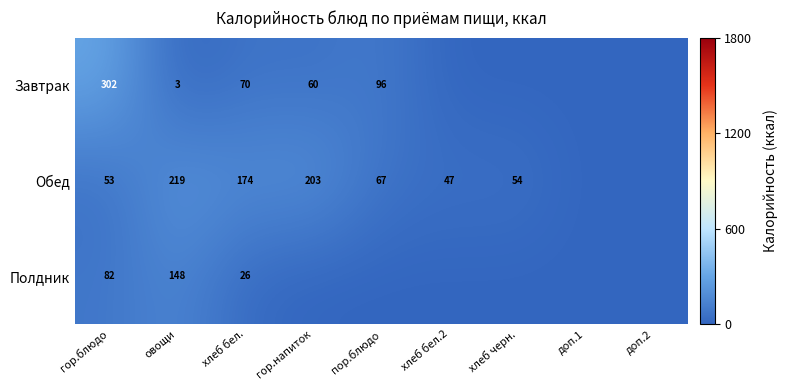

What is the total value across all series at хлеб бел.?

270